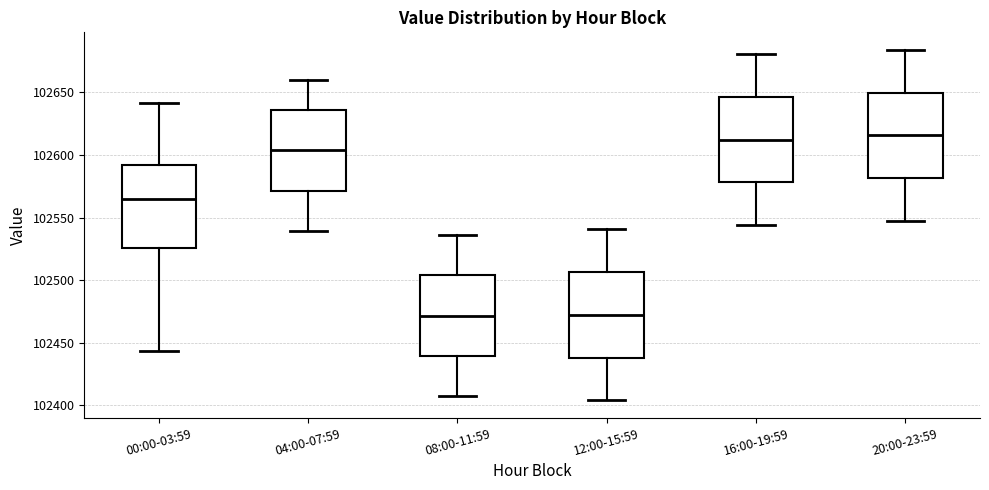

Reading left to right, read every box against the y-axis: the position of its median line, the range the box covers, and the ends of its whiskers. The values are not printed on the chart, so give them approximately, as read against the axis.

00:00-03:59: median 102565, box 102525 to 102590, whiskers 102445 to 102640
04:00-07:59: median 102605, box 102570 to 102635, whiskers 102540 to 102660
08:00-11:59: median 102470, box 102440 to 102505, whiskers 102405 to 102535
12:00-15:59: median 102470, box 102440 to 102505, whiskers 102405 to 102540
16:00-19:59: median 102610, box 102580 to 102645, whiskers 102545 to 102680
20:00-23:59: median 102615, box 102580 to 102650, whiskers 102550 to 102685